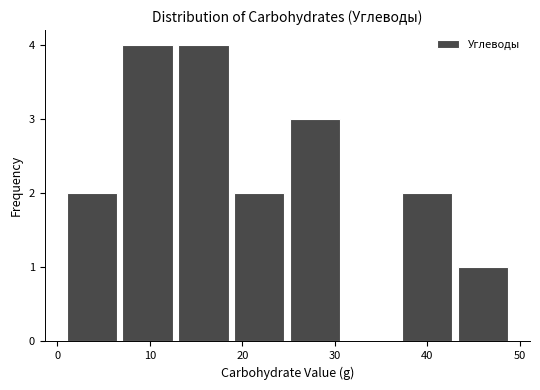

Reading left to right, list every bar in this chart as the range it spans on the x-axis followed by its height. Neither the bar edges nor the heights are printed on the chart, so give them approximately, as read against the axes.

1 to 7: 2
7 to 13: 4
13 to 19: 4
19 to 25: 2
25 to 31: 3
31 to 37: 0
37 to 43: 2
43 to 49: 1